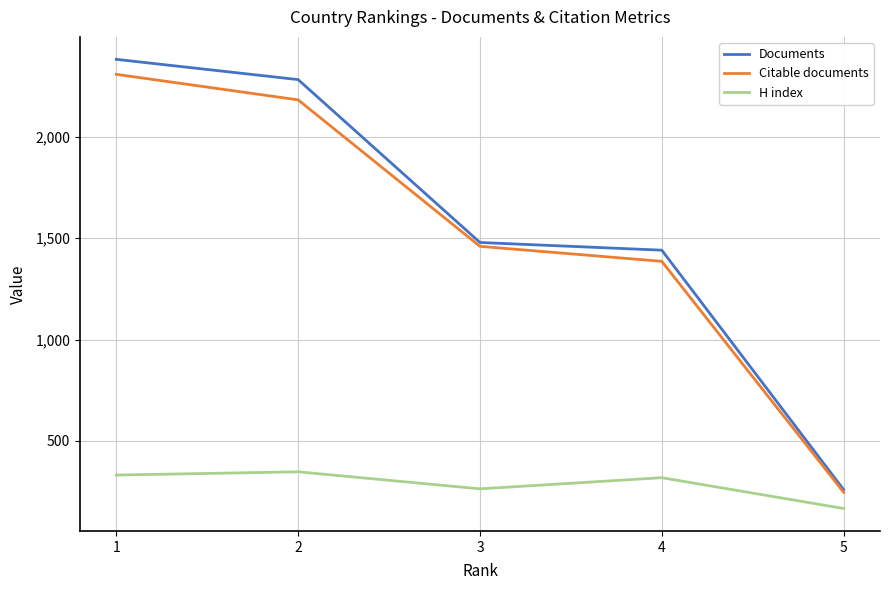

How many lines are shown in the chart?

3